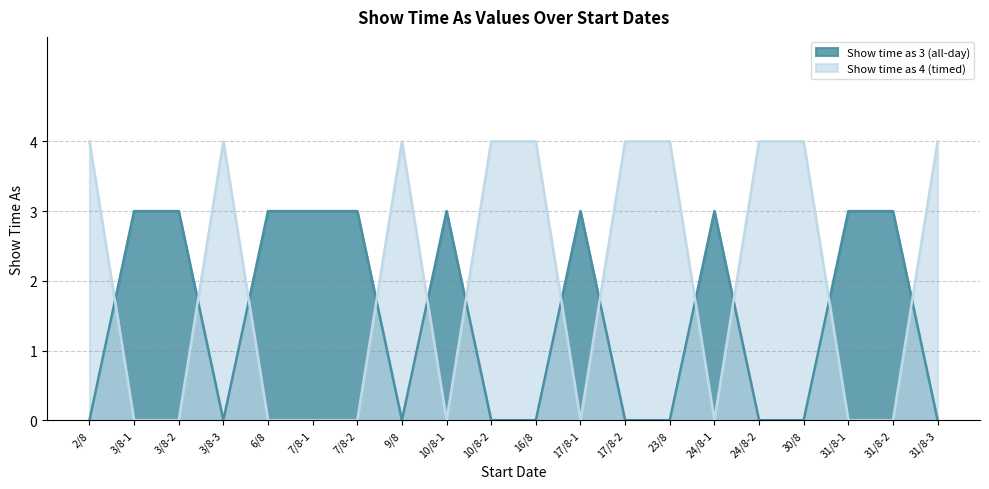

Reading left to right, extract all data points from this chart.

Show time as 3 (all-day): 0	3	3	0	3	3	3	0	3	0	0	3	0	0	3	0	0	3	3	0
Show time as 4 (timed): 4	0	0	4	0	0	0	4	0	4	4	0	4	4	0	4	4	0	0	4